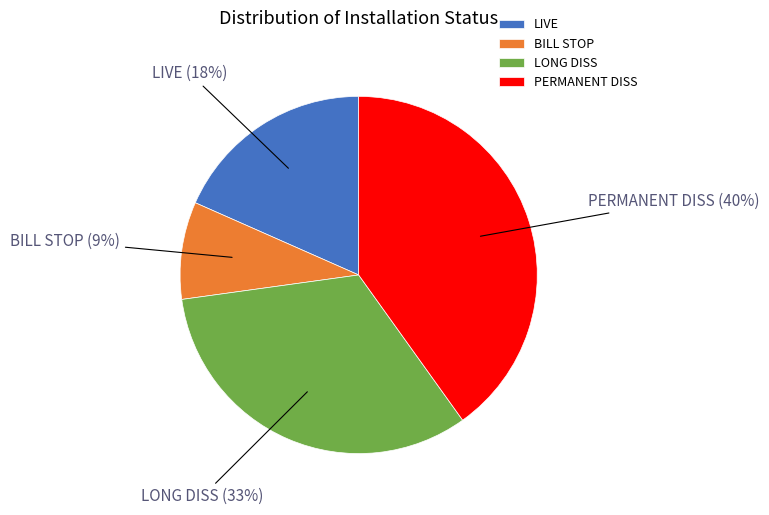

To the nearest percent, what portion does BILL STOP represent?

9%